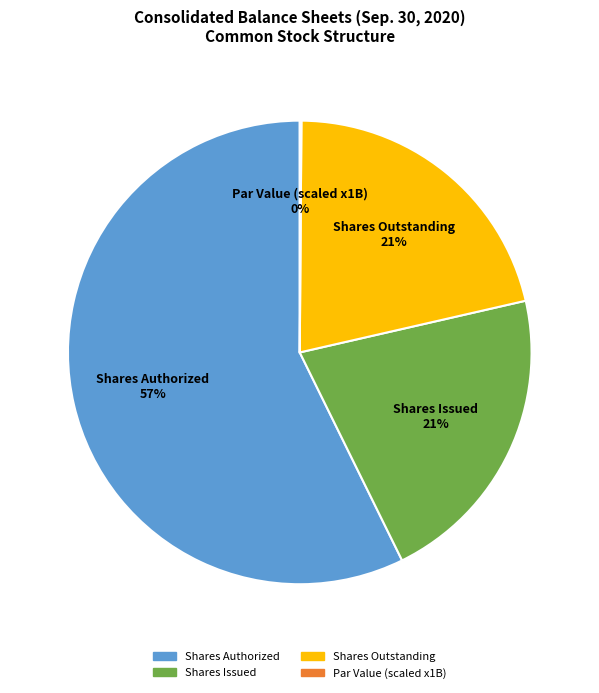

To the nearest percent, what is the average slice percentage?

25%